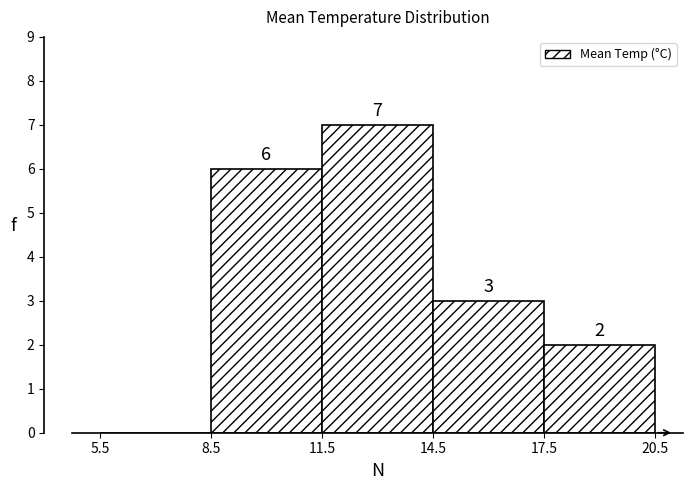

Over which range of the x-axis is the bar tallest?

11.5 to 14.5